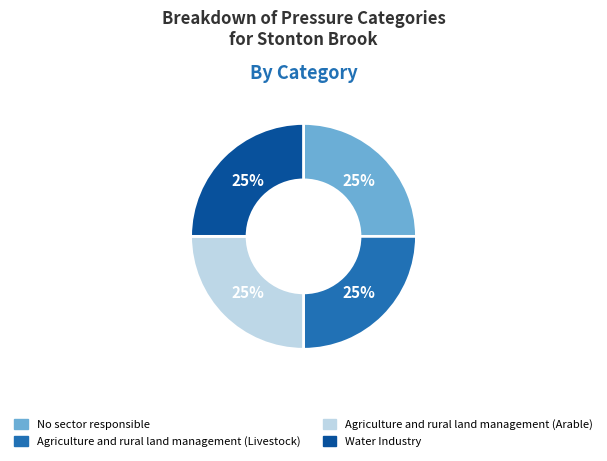

To the nearest percent, what is the average slice percentage?

25%